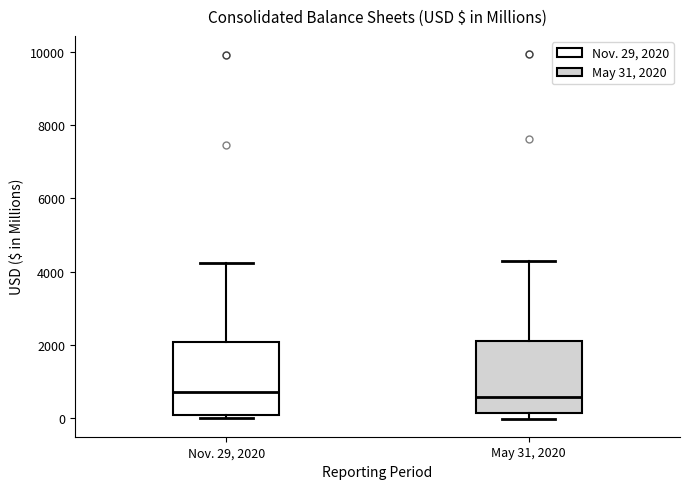

Reading left to right, transcribe this box plot: for each box, give where its median line is, the range the box spans, and where its two whiskers end, as read against the y-axis. The values are not printed on the chart, so give them approximately, as read against the axis.

Nov. 29, 2020: median 800, box 0 to 2000, whiskers 0 (just below the box's lower edge) to 4200
May 31, 2020: median 600, box 200 to 2200, whiskers 0 to 4200